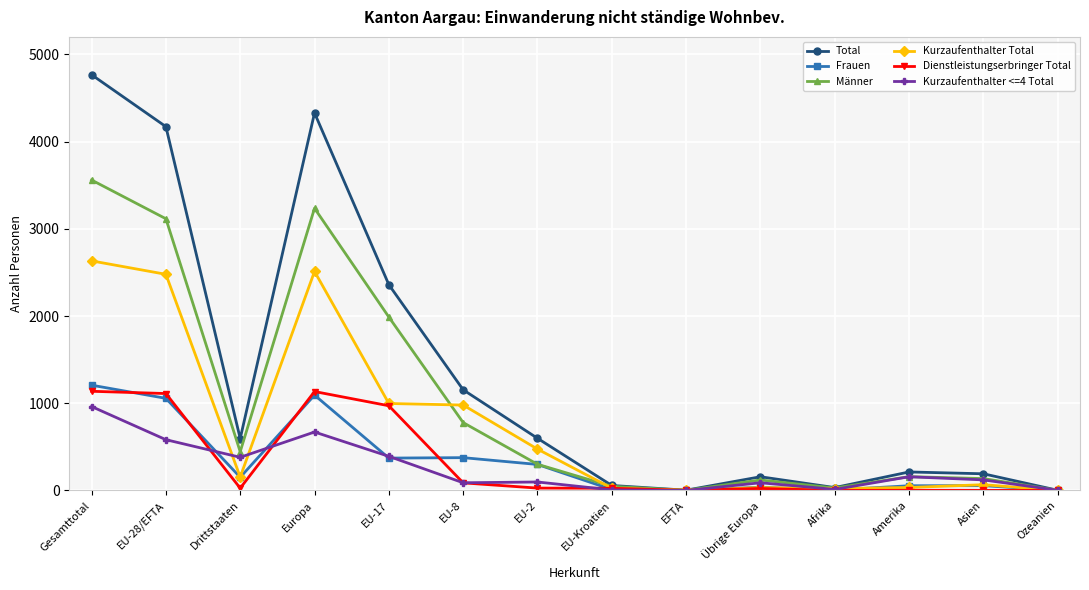

Where is Männer nearest to the value 1780?

EU-17